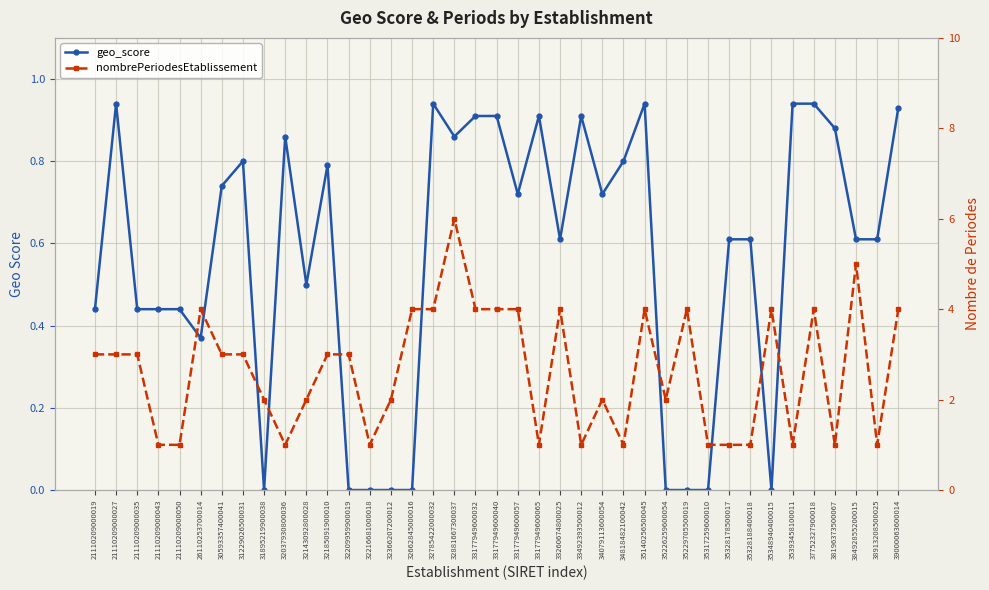

True or false: nombrePeriodesEtablissement has more than 2 interior local peaks.

True